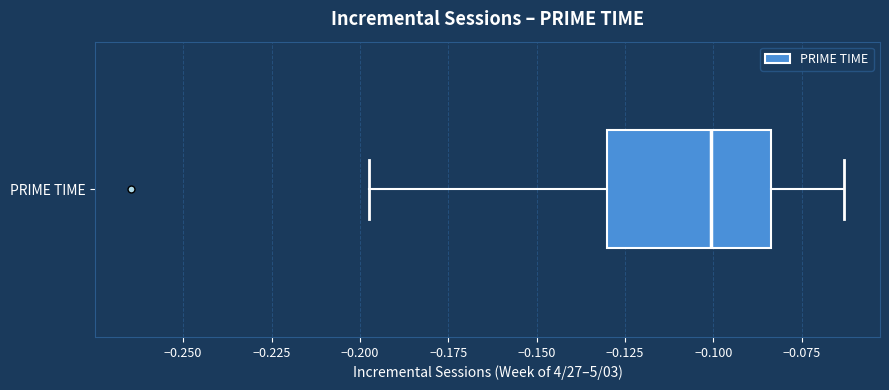

Transcribe this box plot: give where the median line is, the range the box spans, and where the two whiskers end, as read against the x-axis. The values are not printed on the chart, so give them approximately, as read against the axis.

median -0.100, box -0.130 to -0.085, whiskers -0.195 to -0.065